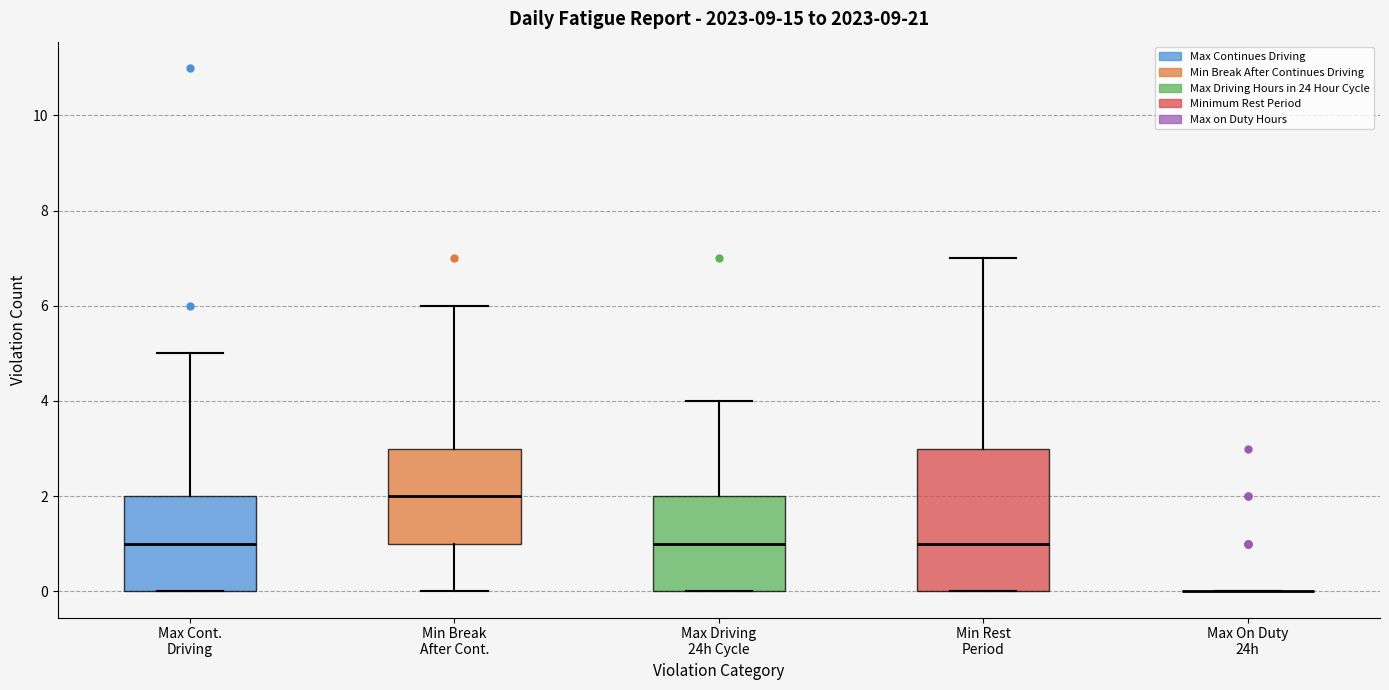

Reading left to right, transcribe this box plot: for each box, give where its median line is, the range the box spans, and where its two whiskers end, as read against the y-axis. The values are not printed on the chart, so give them approximately, as read against the axis.

Max Cont. Driving: median 1, box 0 to 2, whiskers 0 to 5
Min Break After Cont.: median 2, box 1 to 3, whiskers 0 to 6
Max Driving 24h Cycle: median 1, box 0 to 2, whiskers 0 to 4
Min Rest Period: median 1, box 0 to 3, whiskers 0 to 7
Max On Duty 24h: box collapsed to a line at 0, whiskers 0 to 0